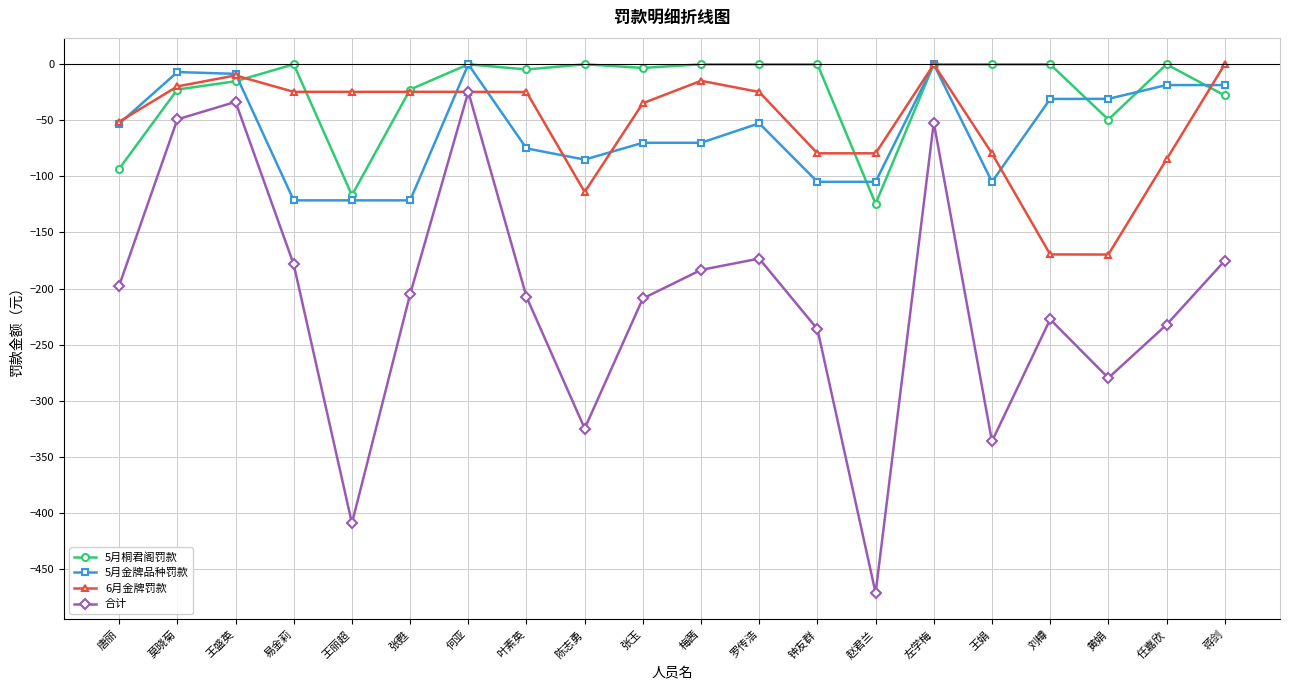

At which category does 5月桐君阁罚款 reach its first local valley?

王丽超